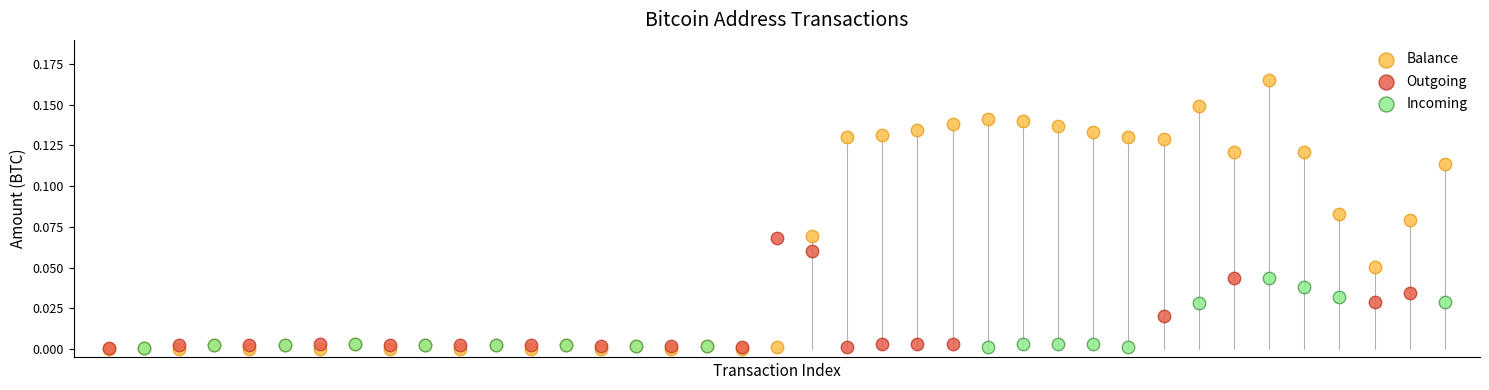

Which series has the largest Y range (max minus min)?

Balance